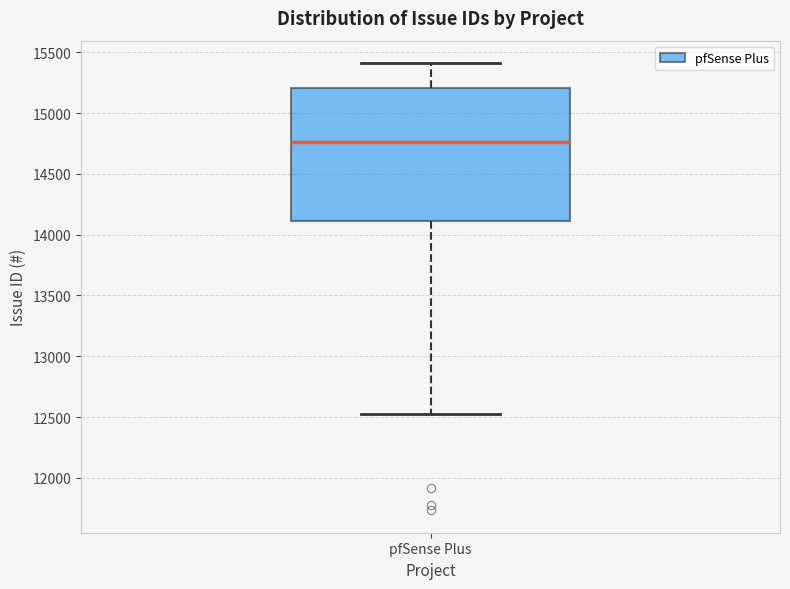

Transcribe this box plot: give where the median line is, the range the box spans, and where the two whiskers end, as read against the y-axis. The values are not printed on the chart, so give them approximately, as read against the axis.

median 14750, box 14100 to 15200, whiskers 12500 to 15400